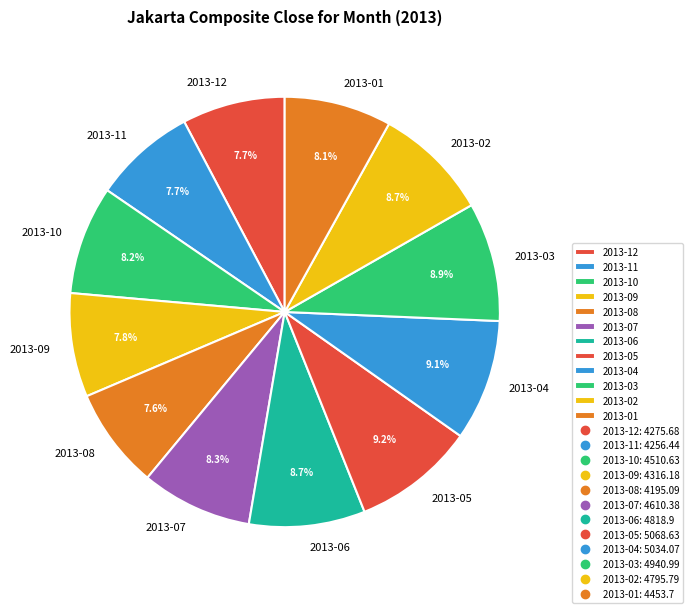

Combined, what portion of the pie is 2013-02 and 2013-04?

17.8%